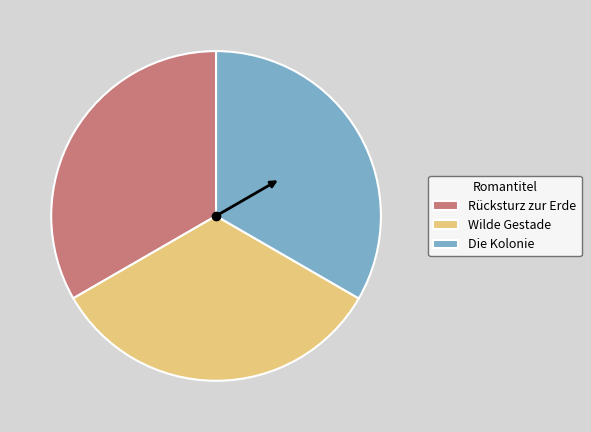

What is the ratio of the value at Wilde Gestade to the value at Rücksturz zur Erde?

1.0